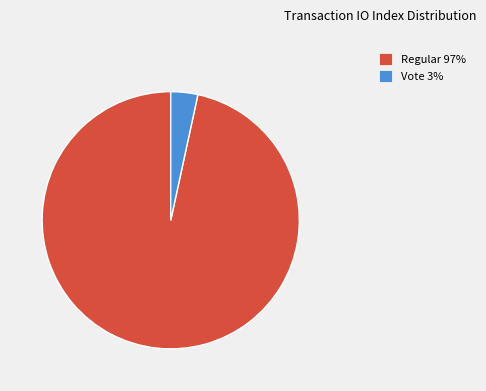

Count the number of slices in the pie.

2